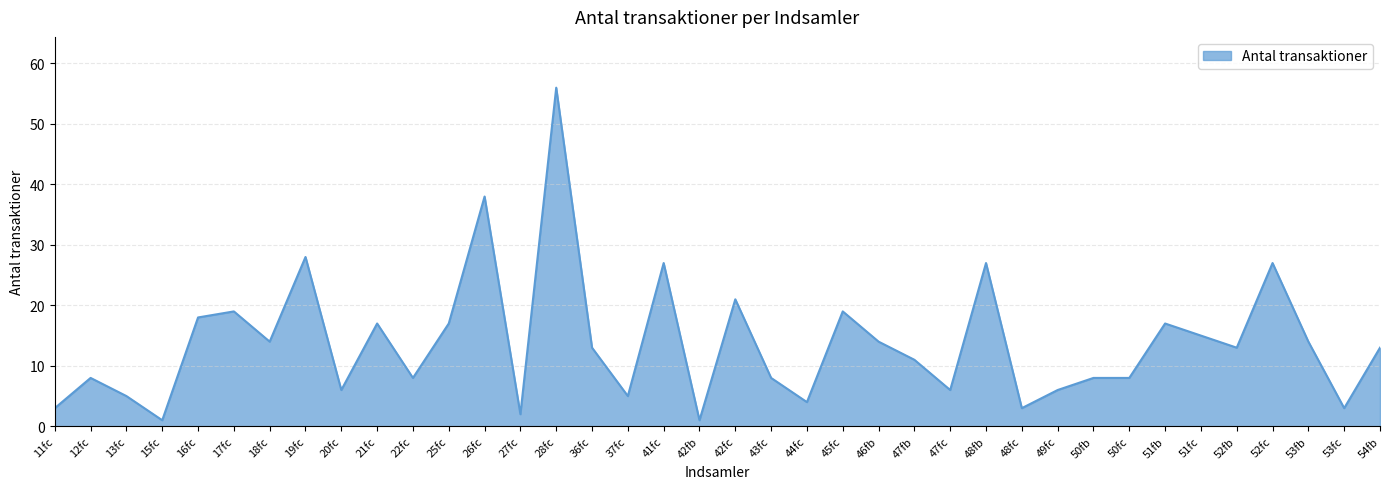

At which label does the data first exceed 13?

16fc